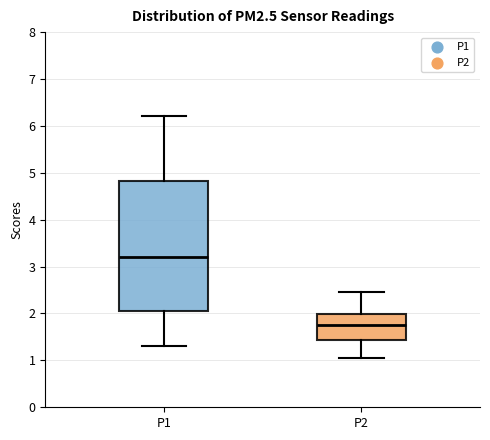

Reading left to right, read every box against the y-axis: the position of its median line, the range the box covers, and the ends of its whiskers. The values are not printed on the chart, so give them approximately, as read against the axis.

P1: median 3.2, box 2.0 to 4.8, whiskers 1.3 to 6.2
P2: median 1.8, box 1.4 to 2.0, whiskers 1.1 to 2.5